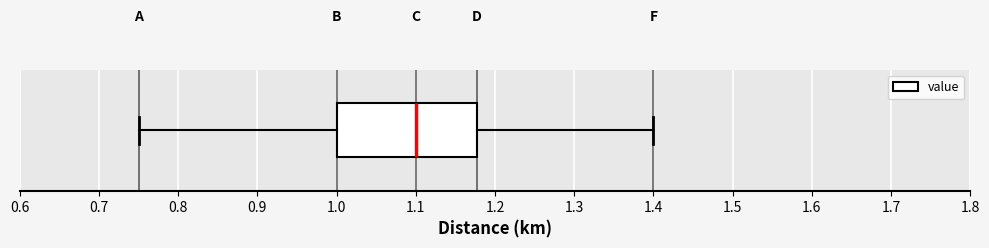

Transcribe this box plot: give where the median line is, the range the box spans, and where the two whiskers end, as read against the x-axis. The values are not printed on the chart, so give them approximately, as read against the axis.

median 1.10, box 1.00 to 1.18, whiskers 0.75 to 1.40